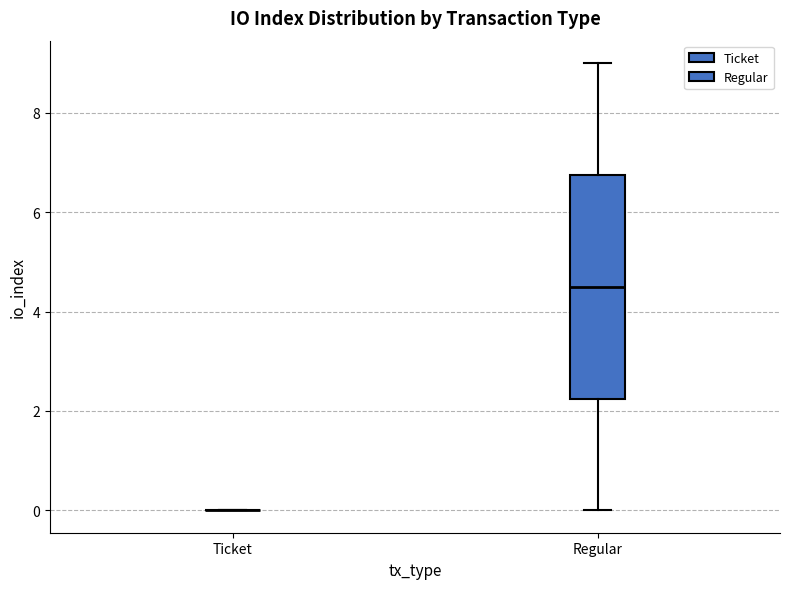

Where does the upper whisker of the box for Regular end on the y-axis? The values are not printed on the chart, so give them approximately, as read against the axis.

9.0